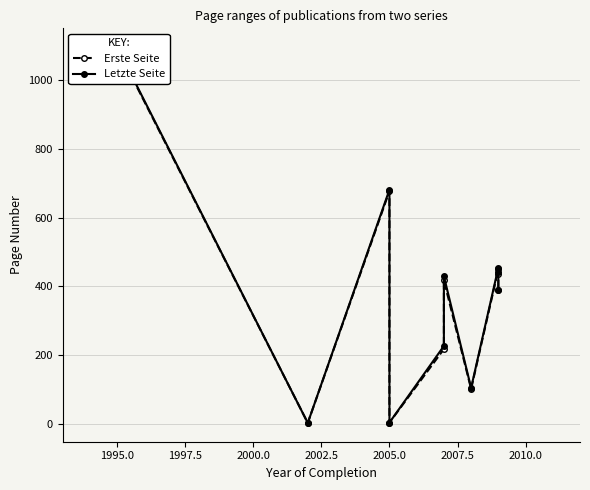

How many data points does each series have?

10